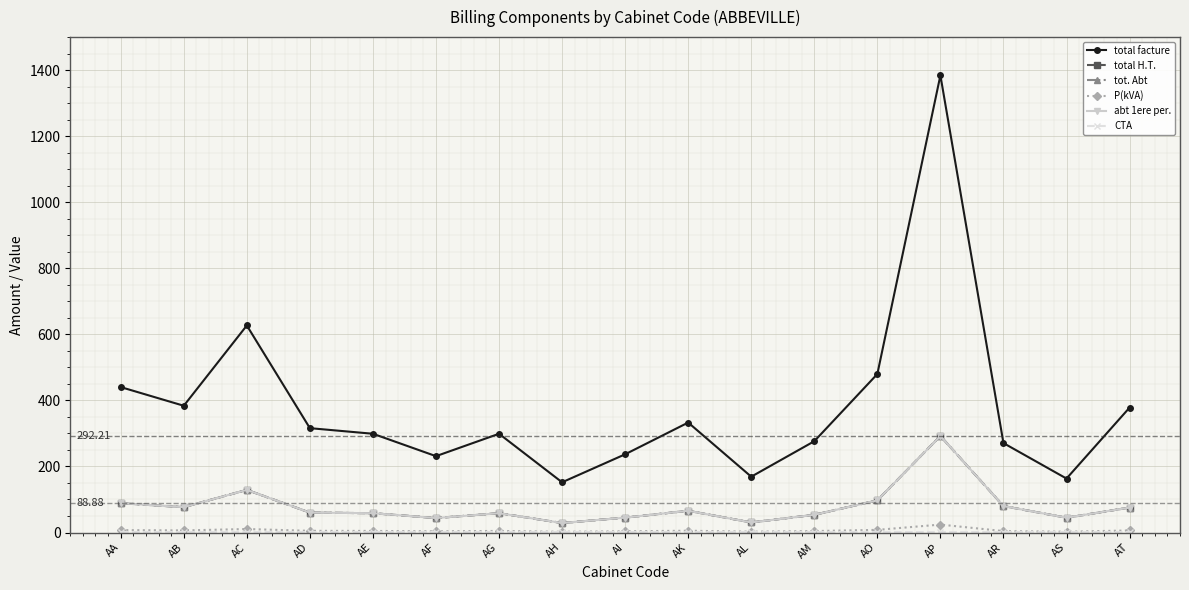

Does the chart have visible grid lines?

Yes